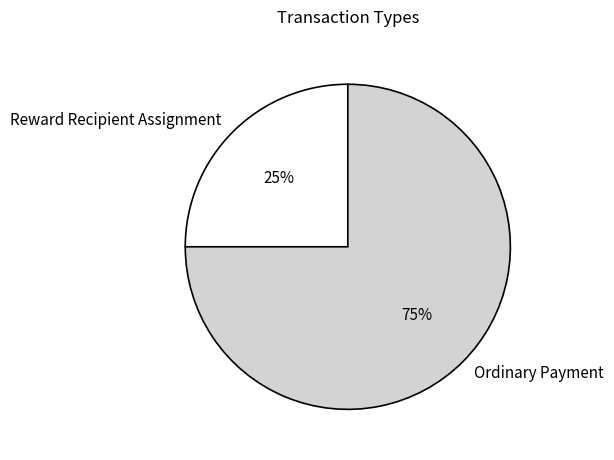

True or false: Reward Recipient Assignment accounts for 11% of the total.

False